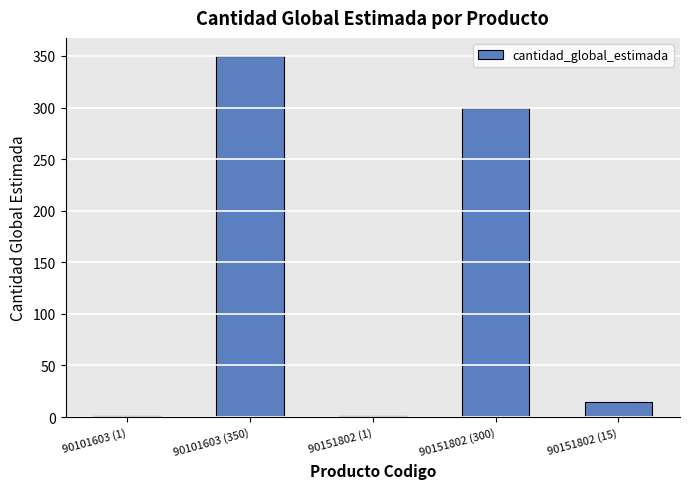

What is the difference between the values at 90101603 (1) and 90151802 (15)?

14